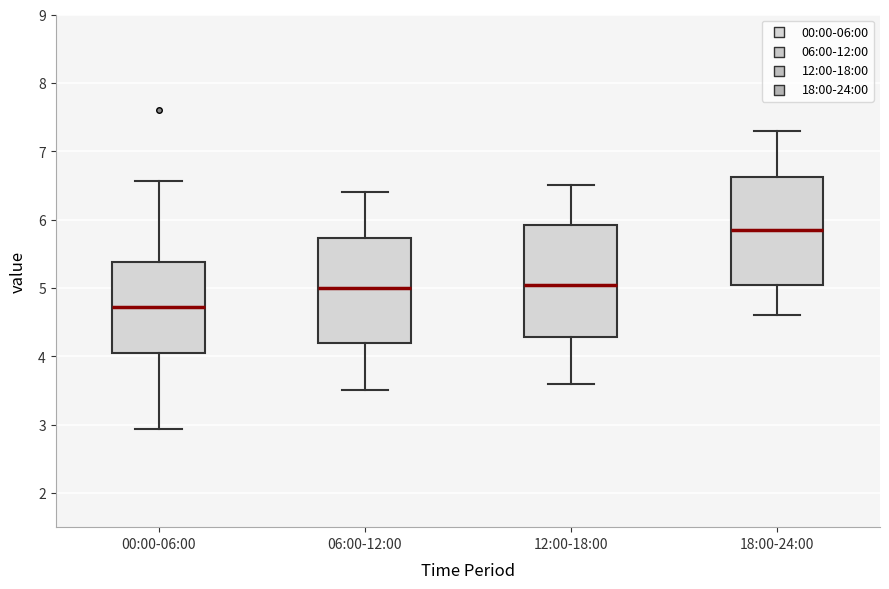

Reading left to right, read every box against the y-axis: the position of its median line, the range the box covers, and the ends of its whiskers. The values are not printed on the chart, so give them approximately, as read against the axis.

00:00-06:00: median 4.7, box 4.1 to 5.4, whiskers 2.9 to 6.6
06:00-12:00: median 5.0, box 4.2 to 5.7, whiskers 3.5 to 6.4
12:00-18:00: median 5.1, box 4.3 to 5.9, whiskers 3.6 to 6.5
18:00-24:00: median 5.9, box 5.1 to 6.6, whiskers 4.6 to 7.3